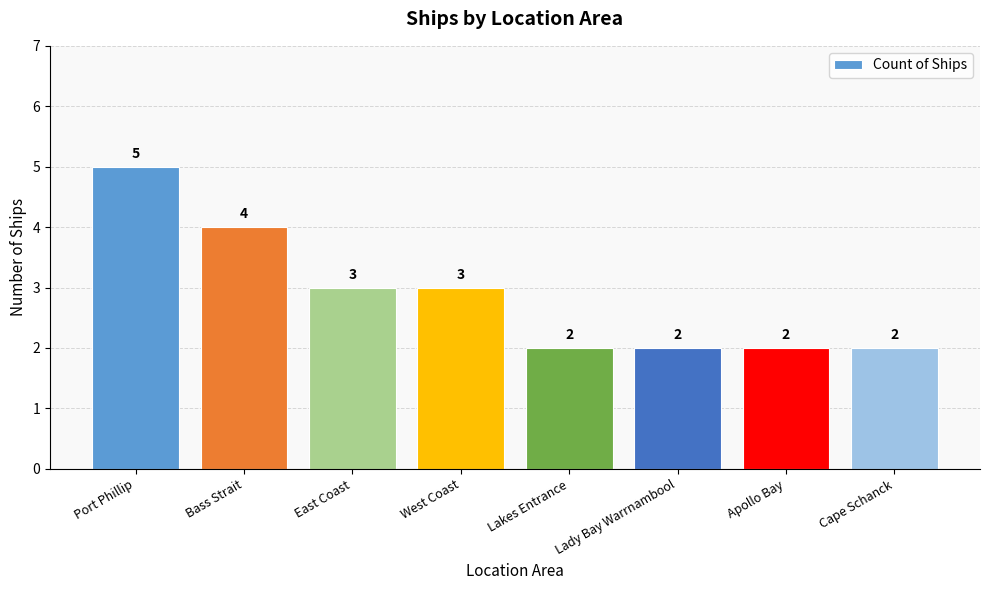

Which category has the highest value across all series?

Port Phillip